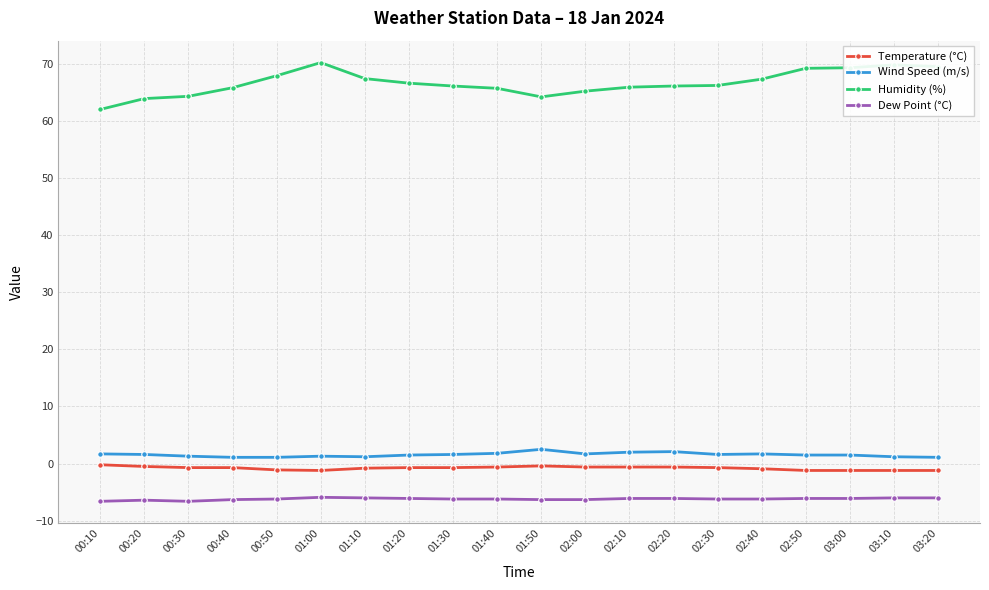

Which series changed the most between 00:10 and 03:10?

Humidity (%)